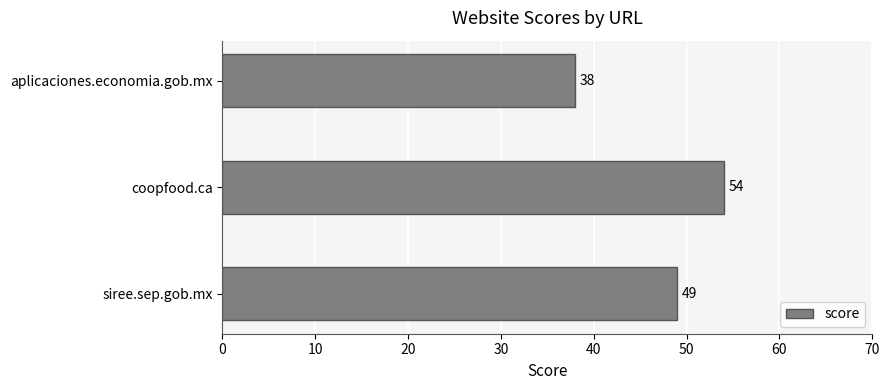

What is the sum of all values?

141